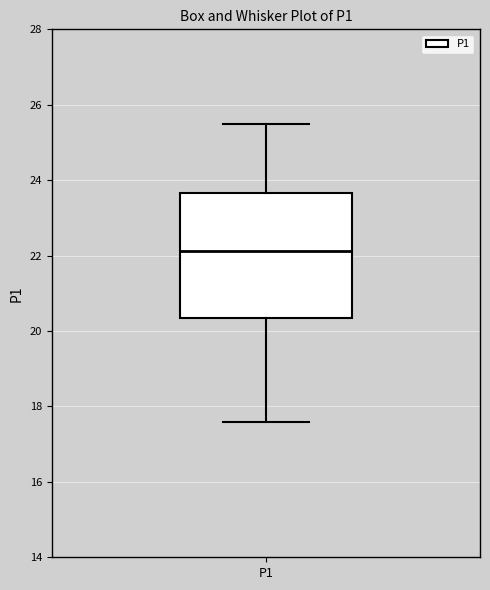

Where does the lower whisker of the box for P1 end on the y-axis? The values are not printed on the chart, so give them approximately, as read against the axis.

17.6